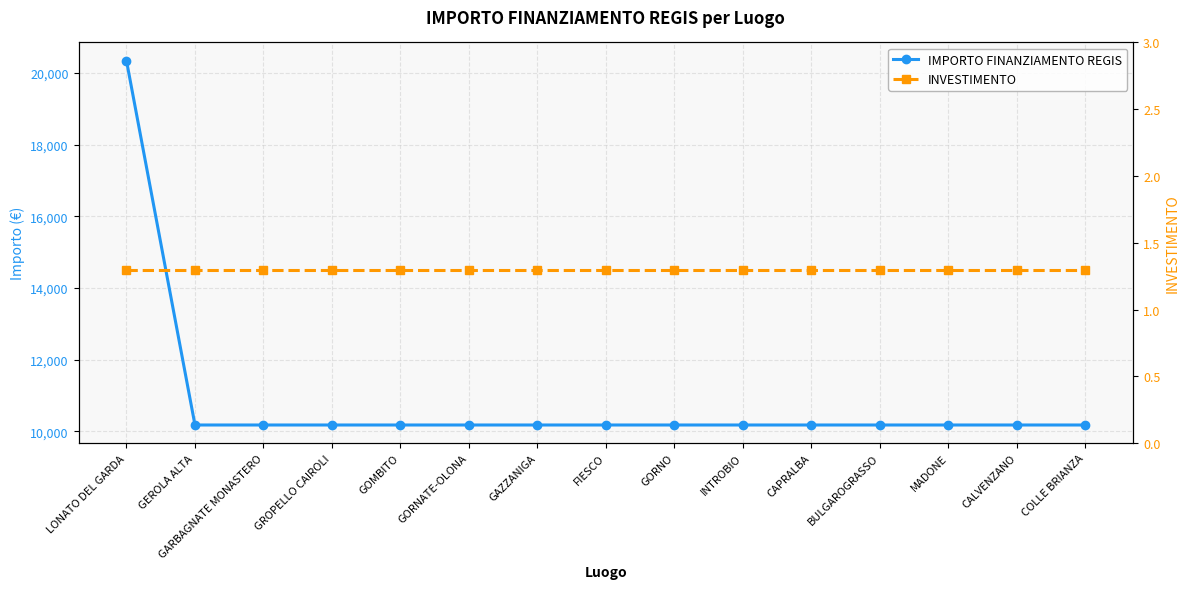

True or false: IMPORTO FINANZIAMENTO REGIS has more than 0 interior local peaks.

False